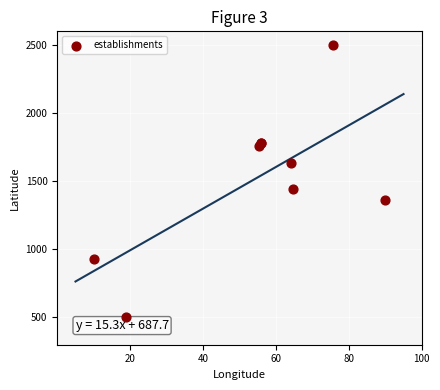

What Y value in the scatter plot is closest to 1500?

1444.9